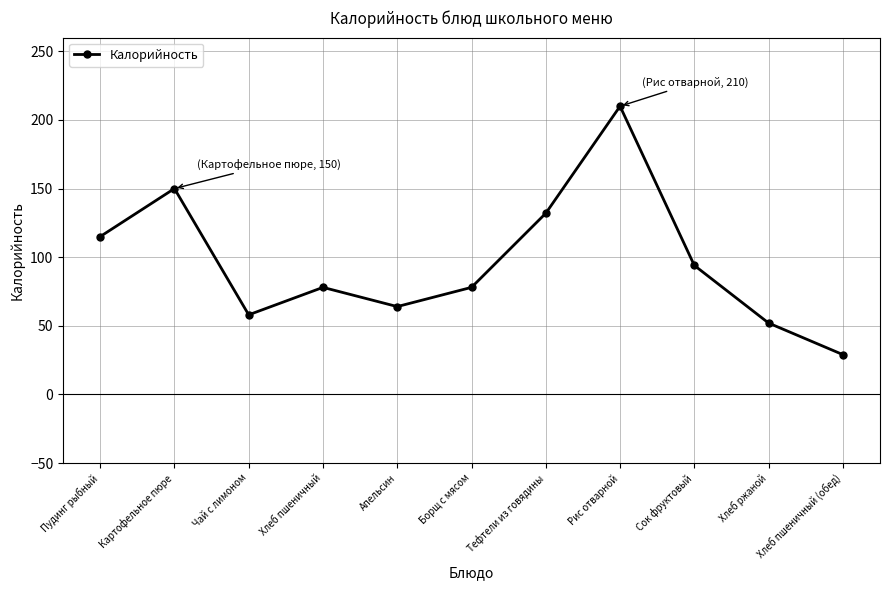

What is the label of the 6th point from the left?

Борщ с мясом